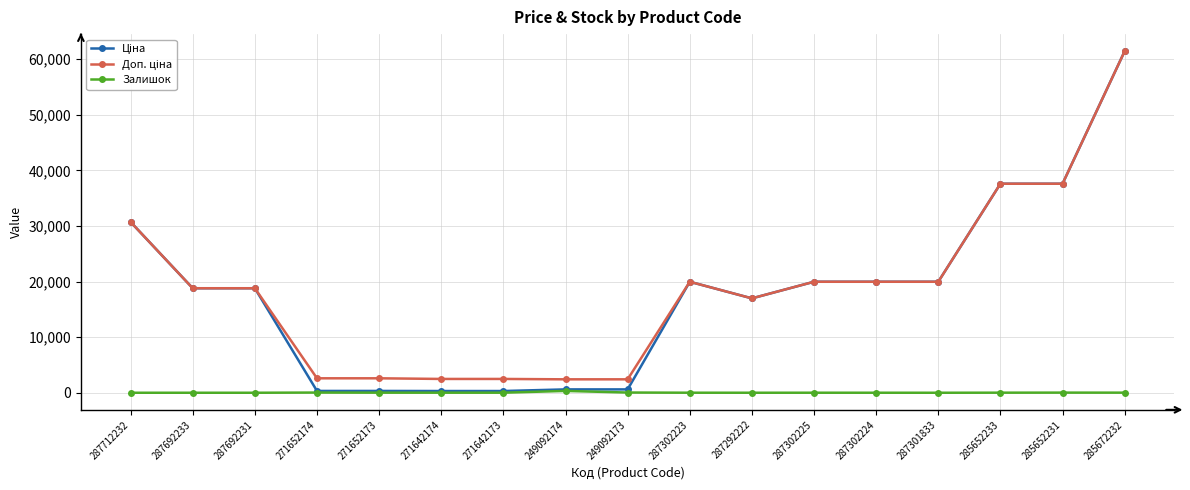

Is it true that Залишок equals 0.0 at 287712232?

True